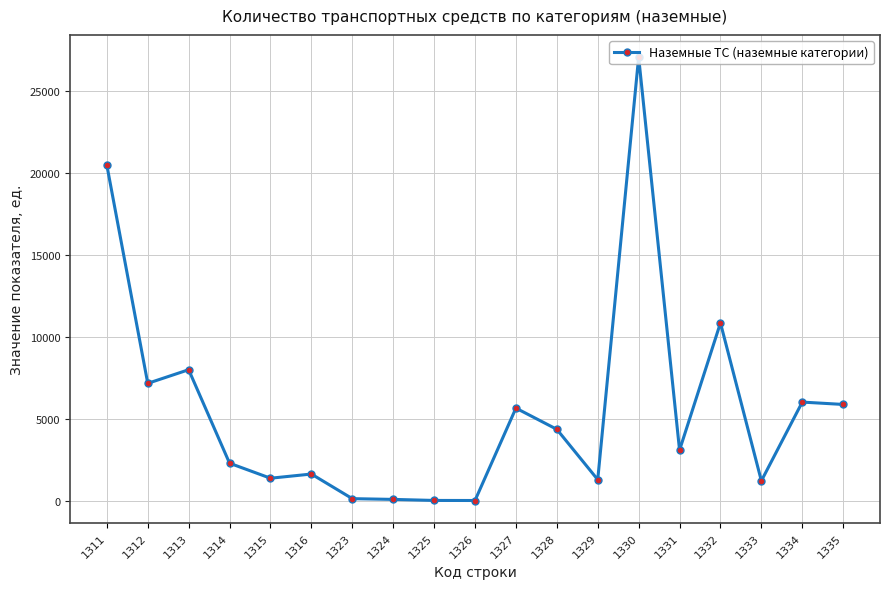

What value does the data have at 1331, to the nearest 10?

3090